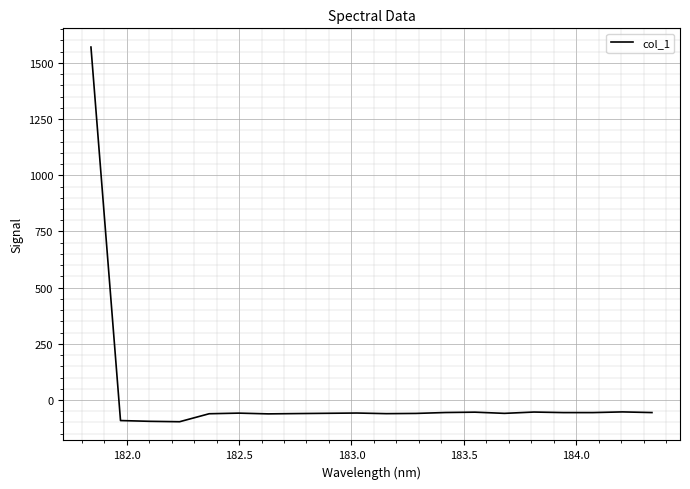

What is the difference between the maximum and minimum values?

1667.3